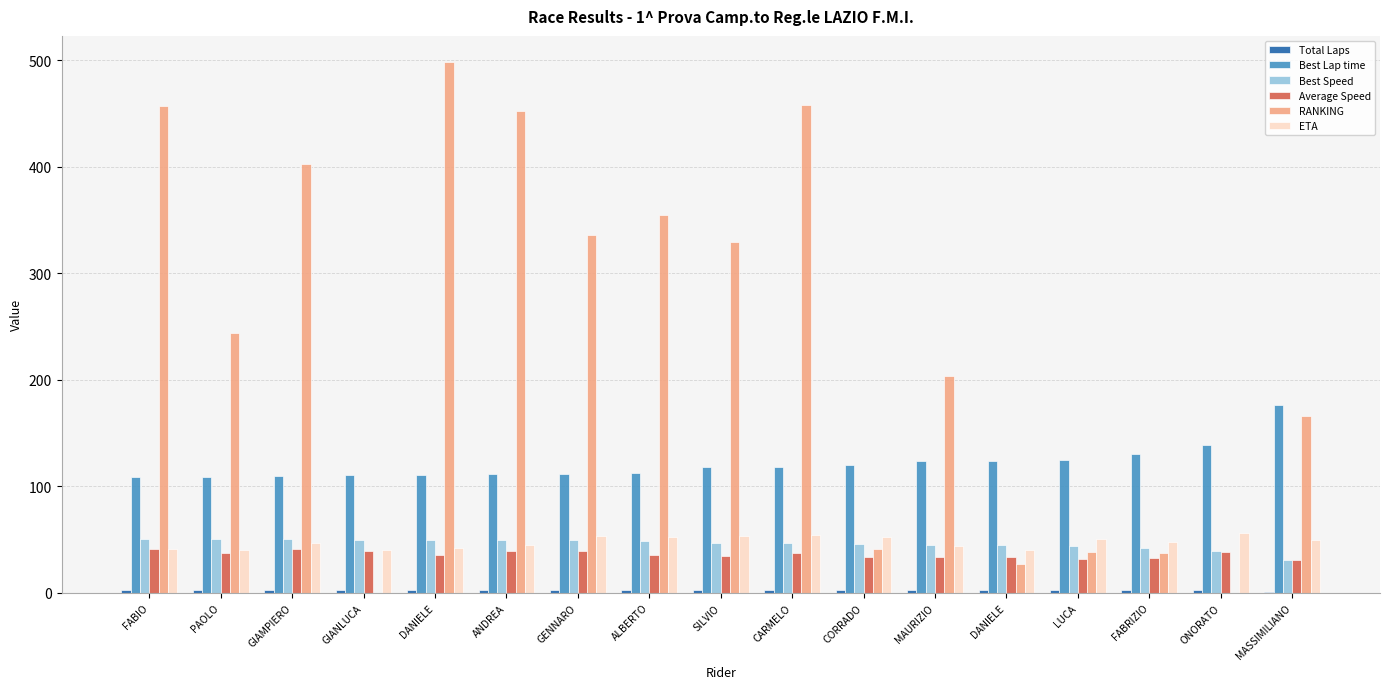

How many distinct data groups are displayed?

6